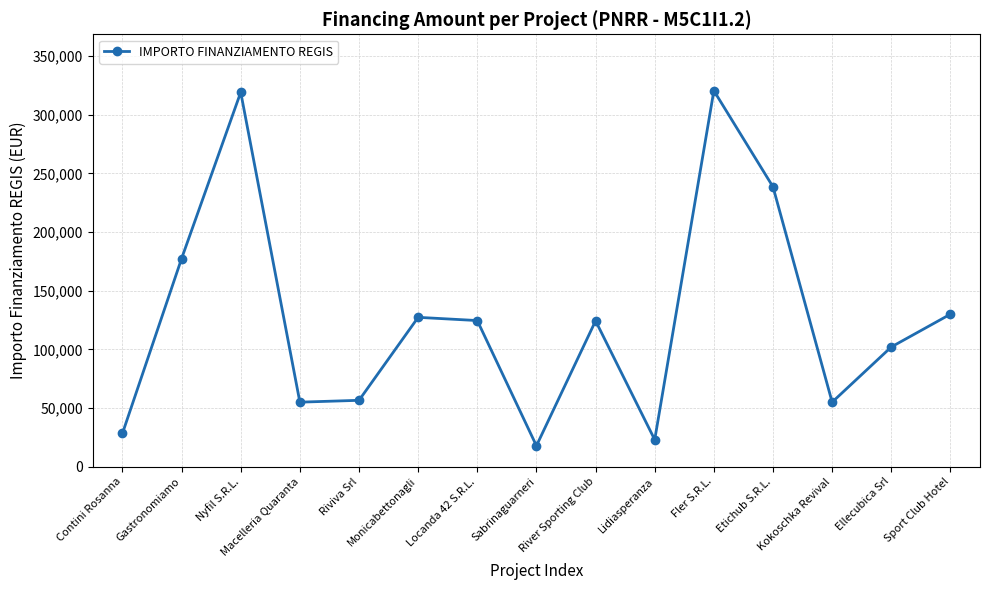

What is the change in value from Nyfil S.R.L. to Lidiasperanza?

-296200.0